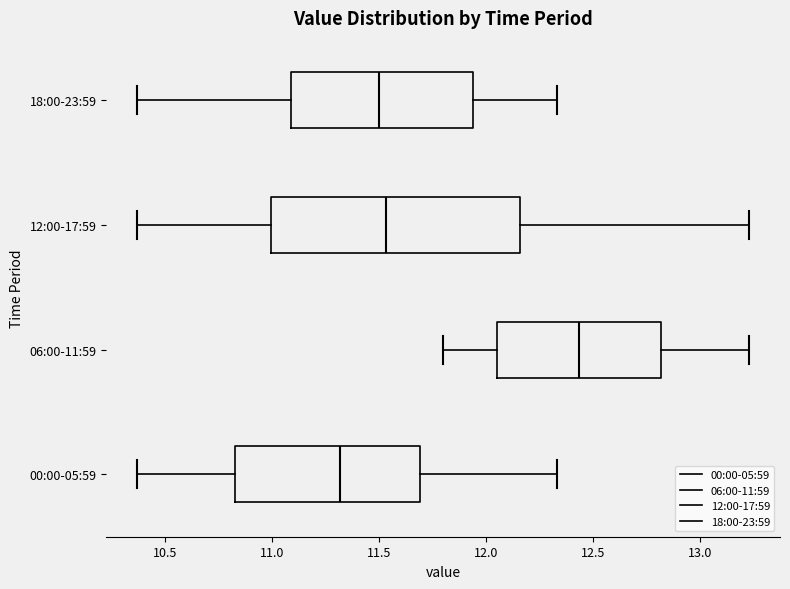

Where does the median line of the box for 18:00-23:59 sit on the x-axis? The values are not printed on the chart, so give them approximately, as read against the axis.

11.50